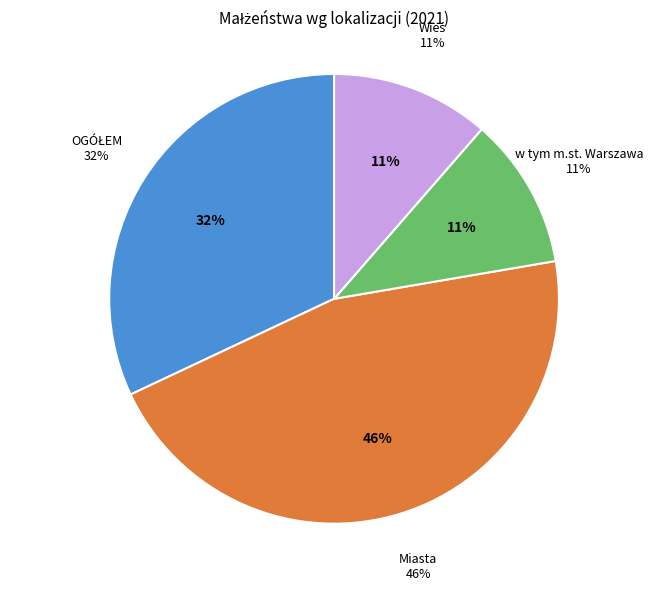

What is the largest slice in the pie chart?

Miasta